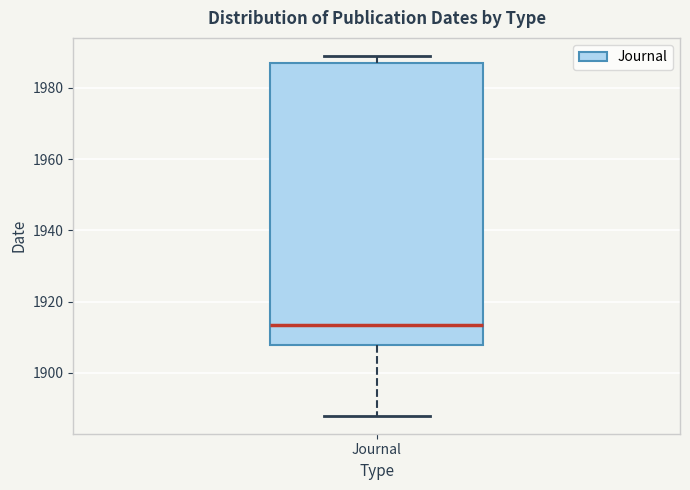

Where does the lower whisker of the box for Journal end on the y-axis? The values are not printed on the chart, so give them approximately, as read against the axis.

1888